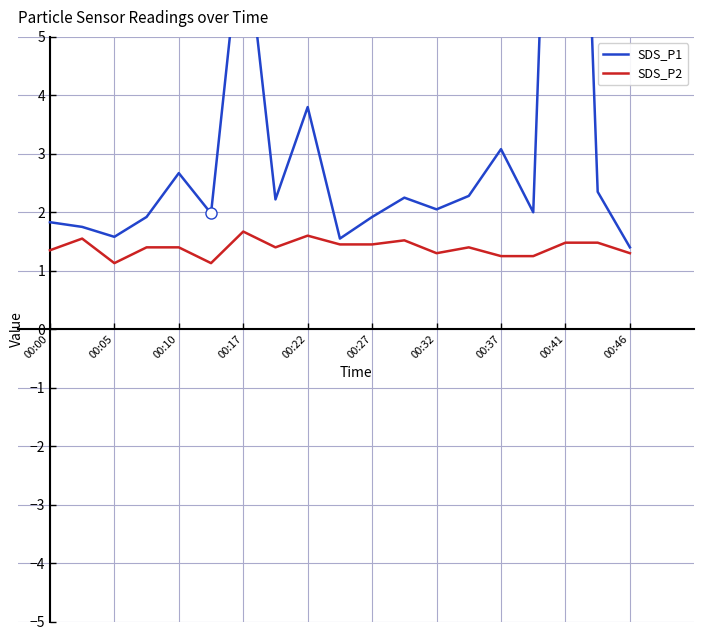

Is it true that SDS_P2 equals 1.6 at 00:22?

True